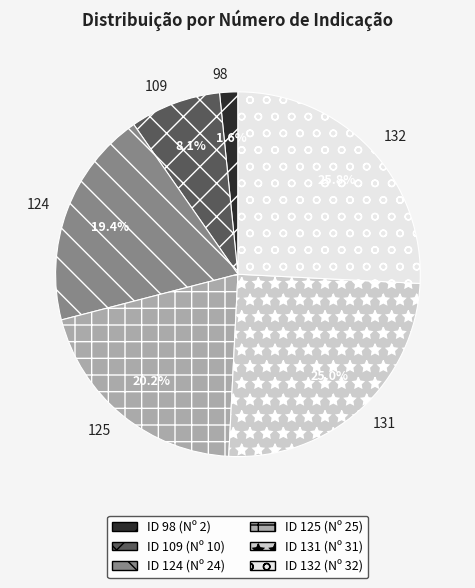

What is the ratio of the value at 125 to the value at 131?

0.8